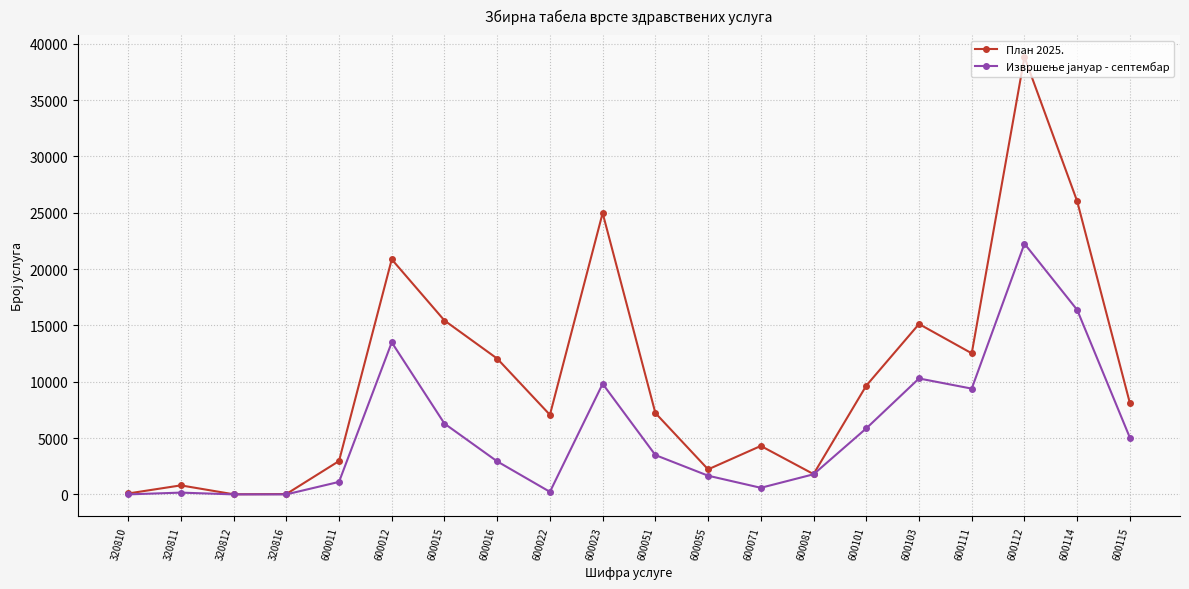

At how many categories does at least one series exceed 31818?

1